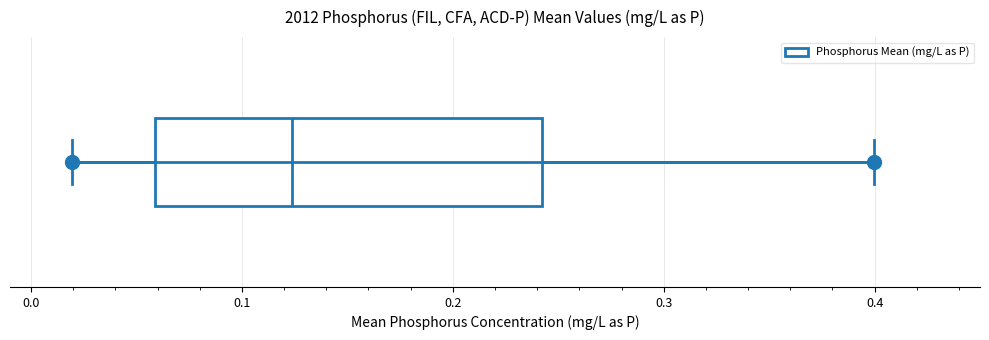

Transcribe this box plot: give where the median line is, the range the box spans, and where the two whiskers end, as read against the x-axis. The values are not printed on the chart, so give them approximately, as read against the axis.

median 0.12, box 0.06 to 0.24, whiskers 0.02 to 0.40